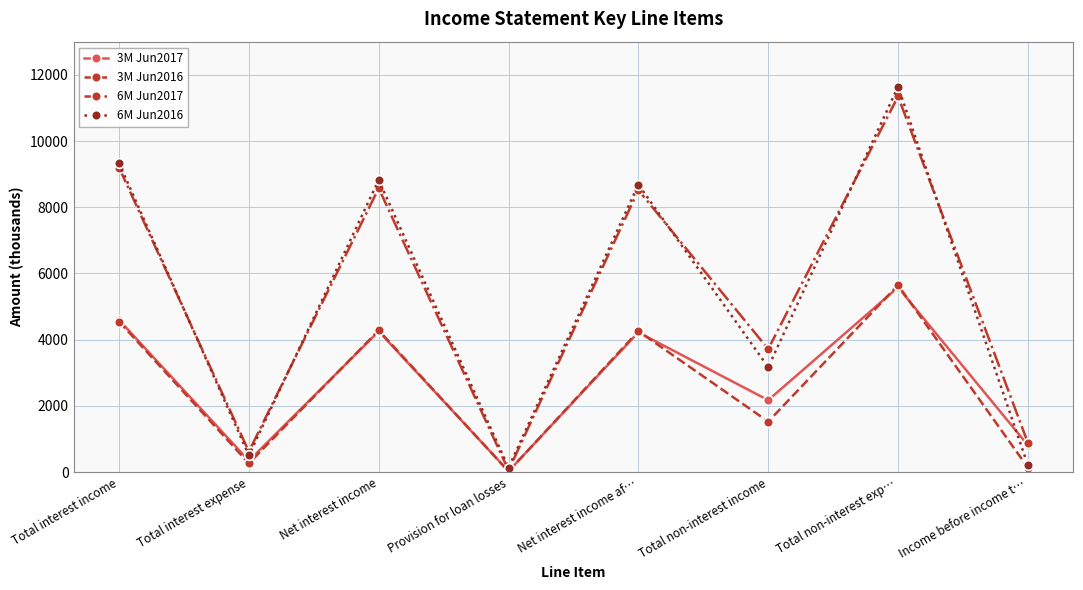

Is this an area chart (filled region under the line)?

No